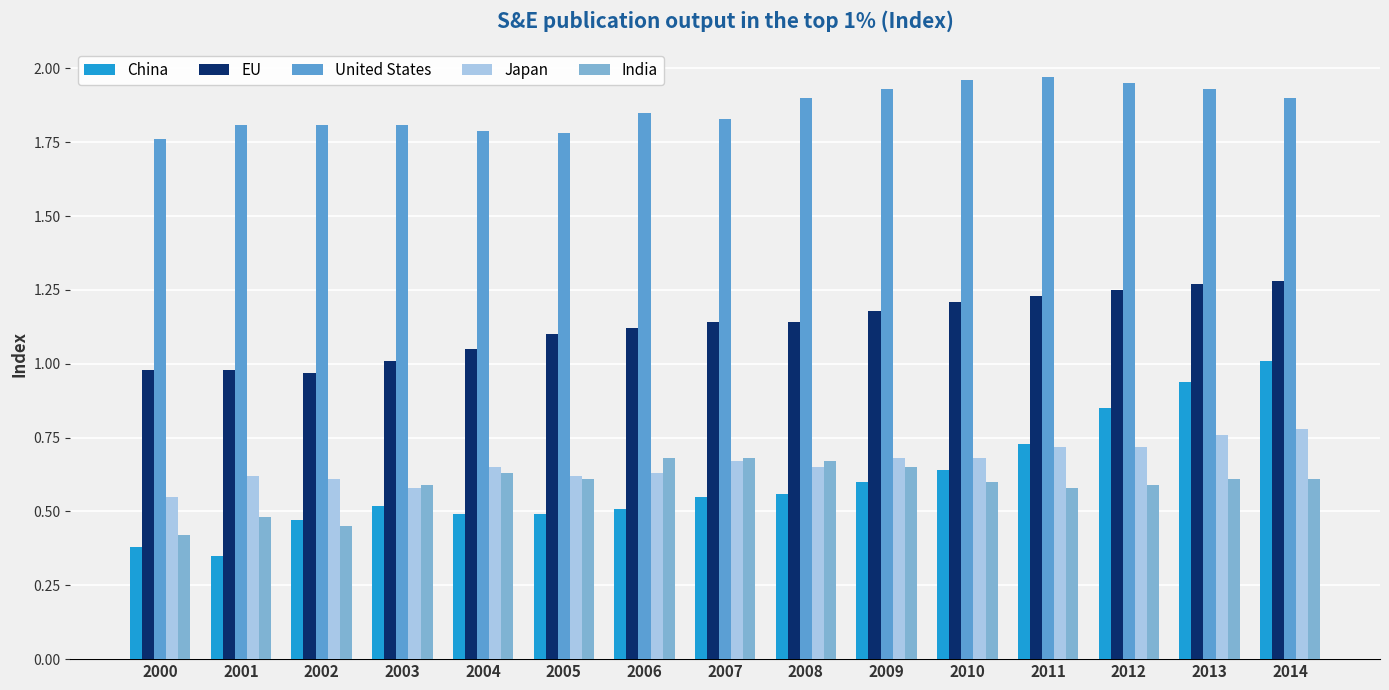

True or false: Japan has a value of 0.7 at 2011.

True